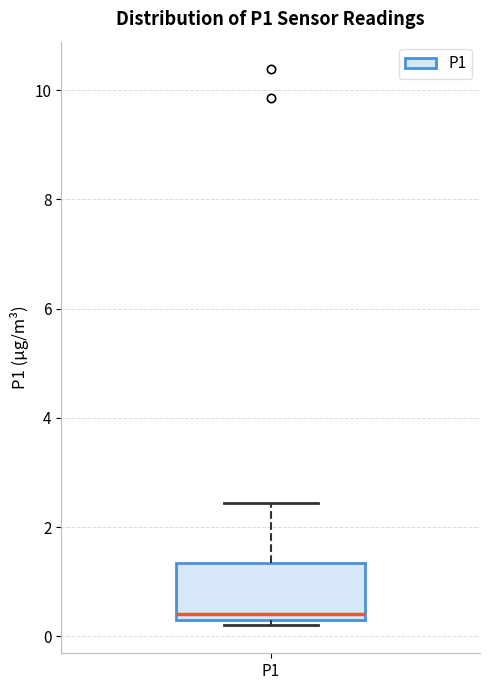

Where does the upper whisker of the box for P1 end on the y-axis? The values are not printed on the chart, so give them approximately, as read against the axis.

2.4